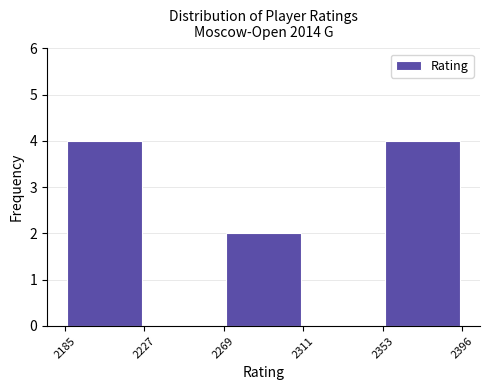

Reading left to right, list every bar in this chart as the range it spans on the x-axis followed by its height. The values are not printed on the chart, so give them approximately, as read against the axis.

2185 to 2227: 4
2227 to 2269: 0
2269 to 2311: 2
2311 to 2353: 0
2353 to 2396: 4